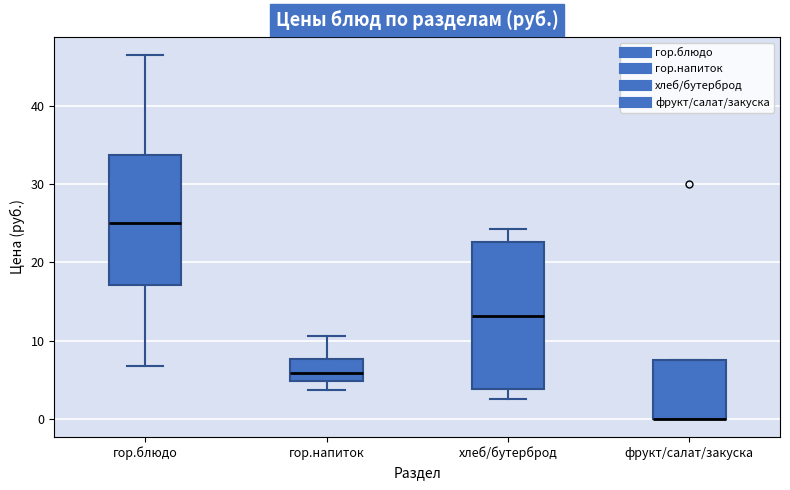

Reading left to right, transcribe this box plot: for each box, give where its median line is, the range the box spans, and where its two whiskers end, as read against the y-axis. The values are not printed on the chart, so give them approximately, as read against the axis.

гор.блюдо: median 25, box 17 to 34, whiskers 7 to 47
гор.напиток: median 6, box 5 to 8, whiskers 4 to 11
хлеб/бутерброд: median 13, box 4 to 23, whiskers 3 to 24
фрукт/салат/закуска: median 0 (drawn on the box's lower edge), box 0 to 7, whiskers 0 to 7